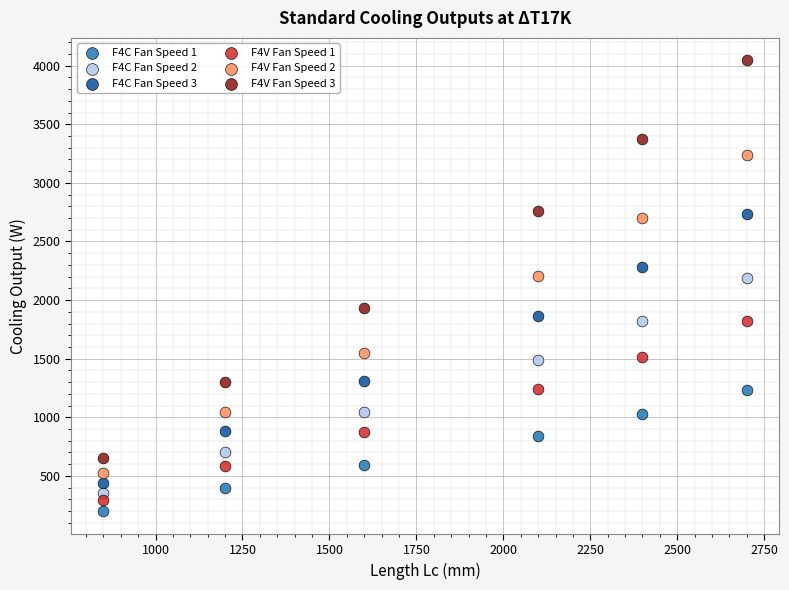

Which series reaches the maximum Y coordinate?

F4V Fan Speed 3